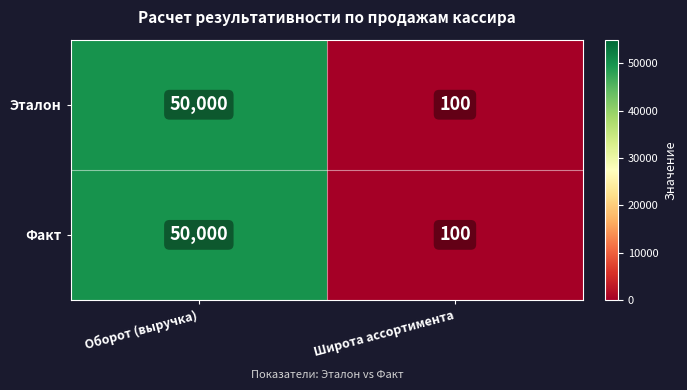

What is the smallest value displayed?

100